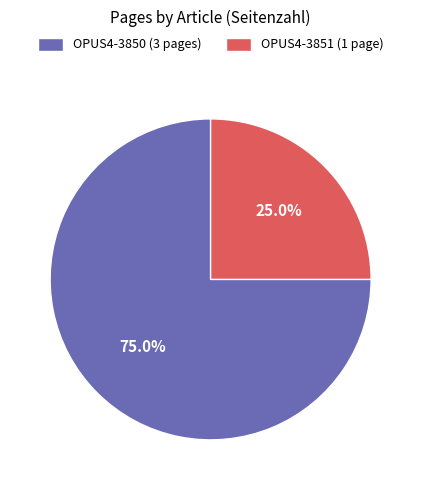

Which category has the biggest portion of the pie?

OPUS4-3850